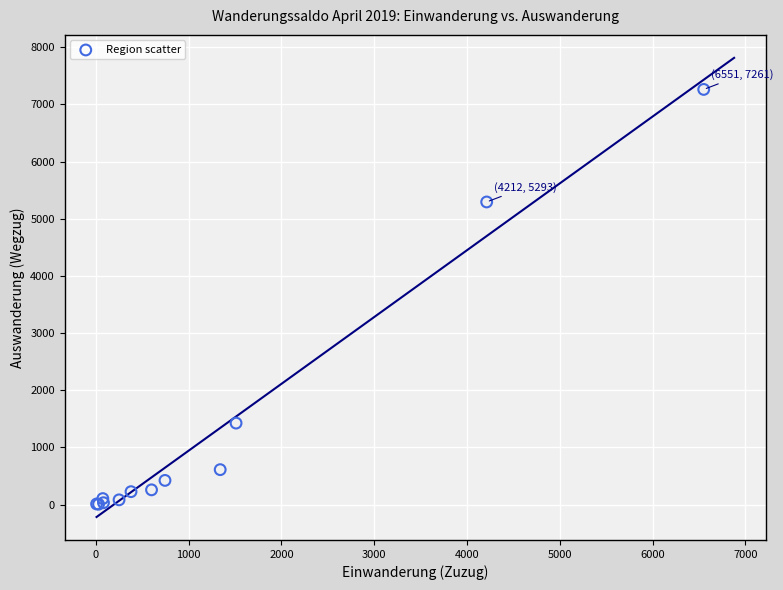

What Y value in the scatter plot is closest to 3634?

5293